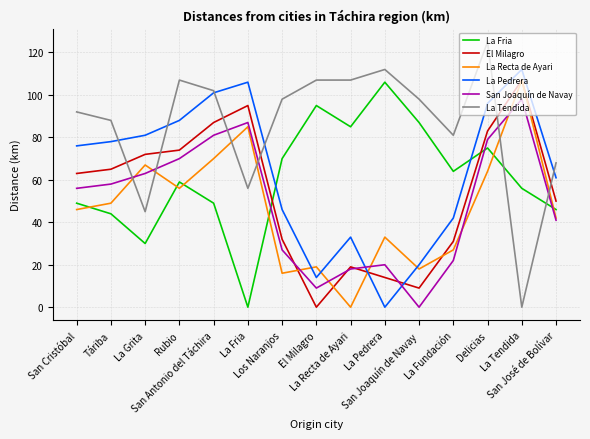

What is the maximum value shown in the chart?

125